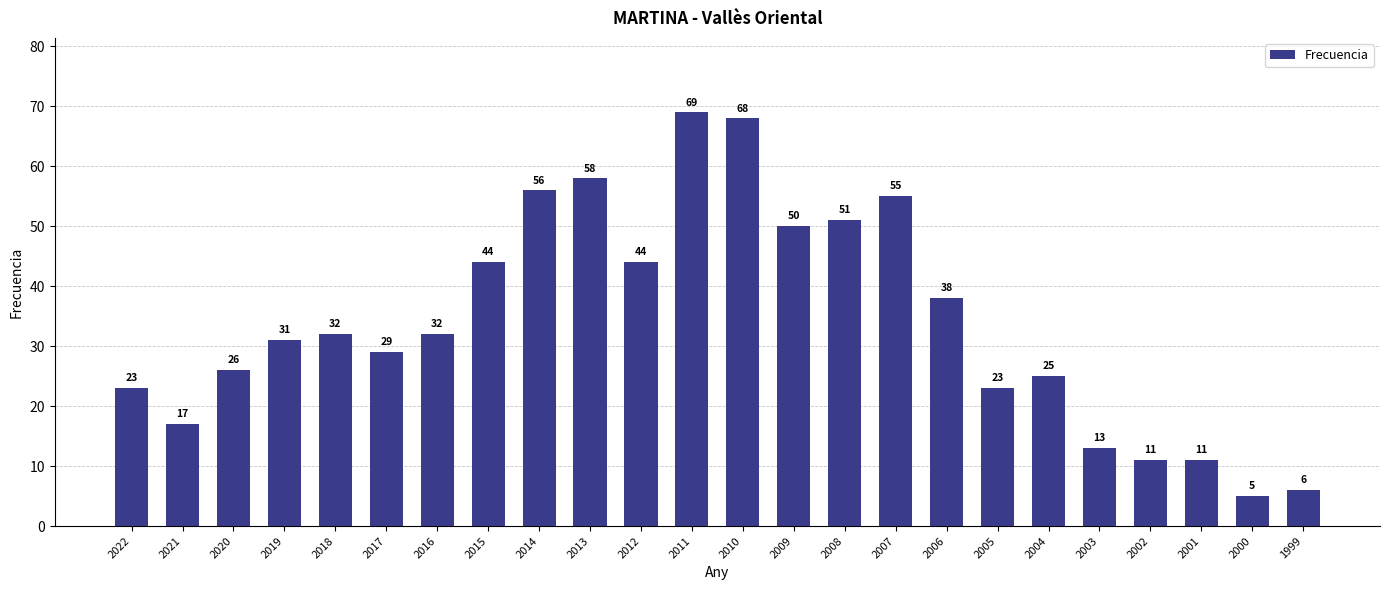

At which category does the chart reach its minimum across all series?

2000